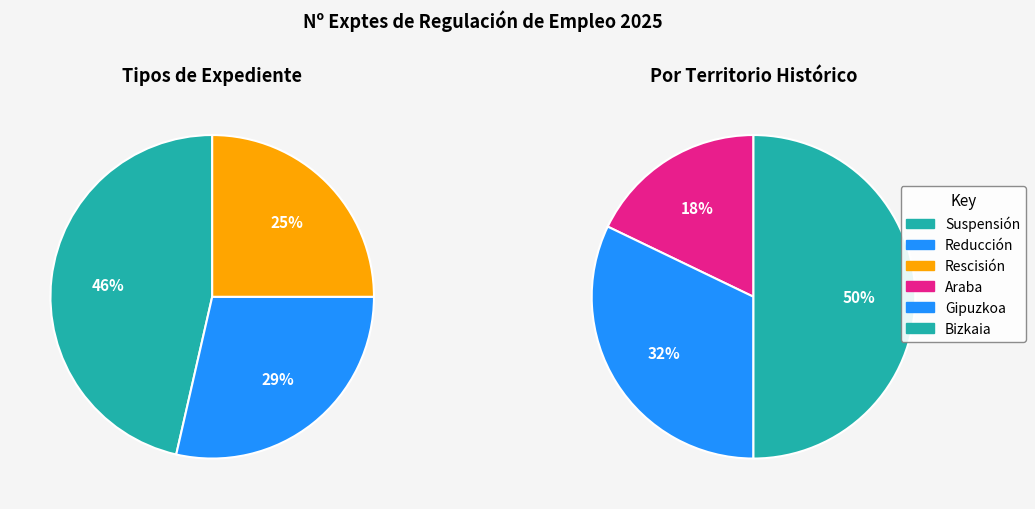

Which category accounts for the majority?

Bizkaia